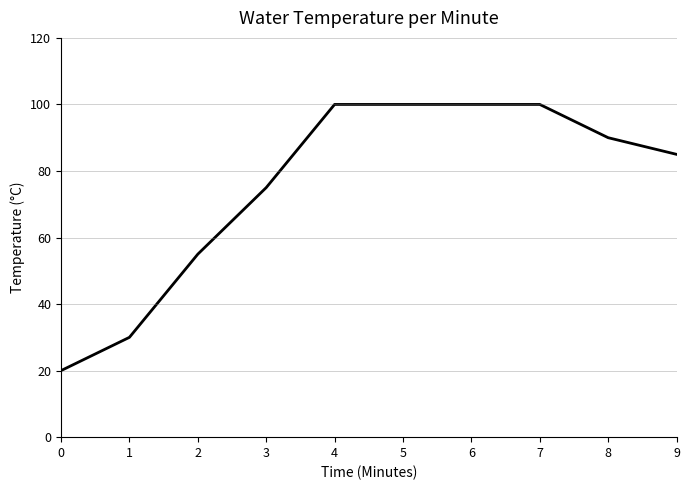

Read the value at 4.

100